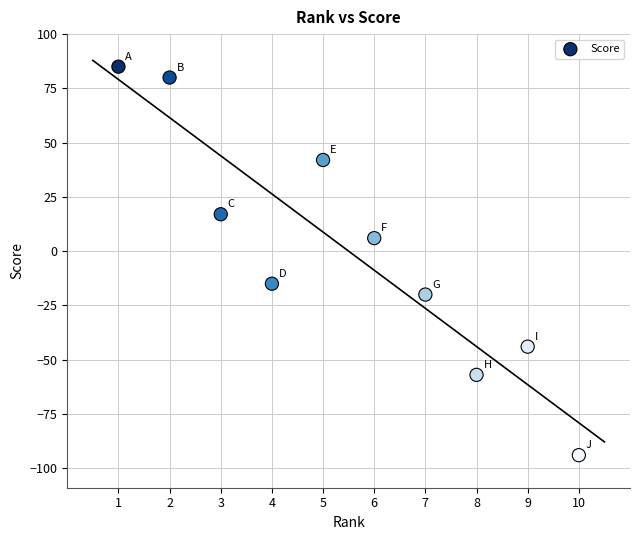

What is the average X value?

6